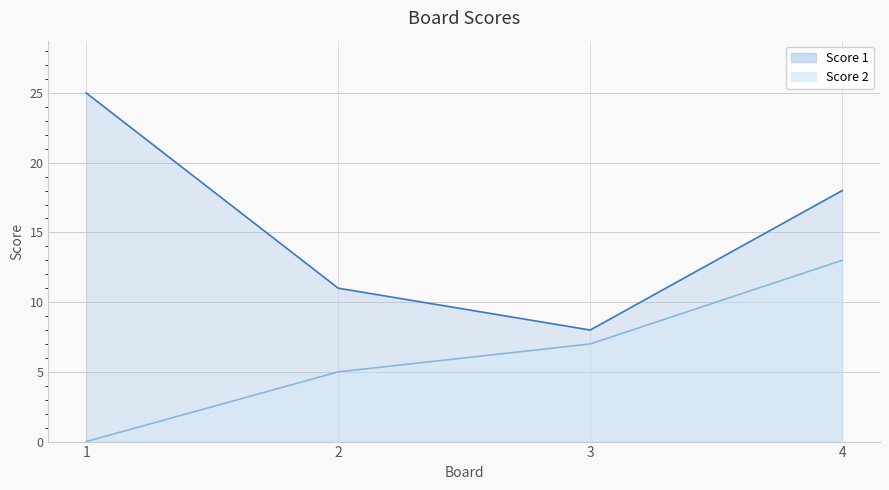

What is the minimum value for Score 1?

8